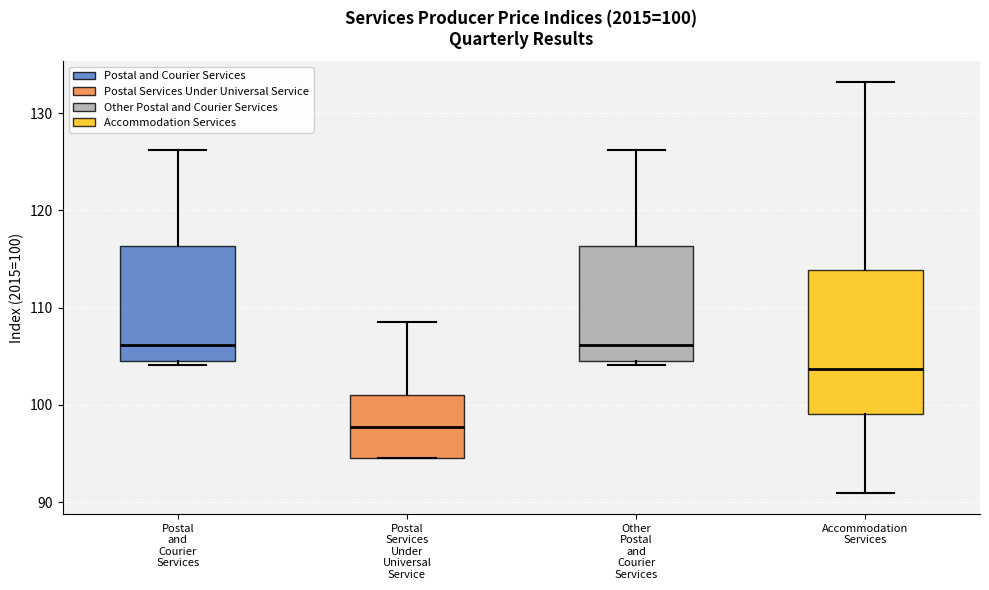

Which box is the tallest, from its lower edge to its upper edge?

Accommodation Services